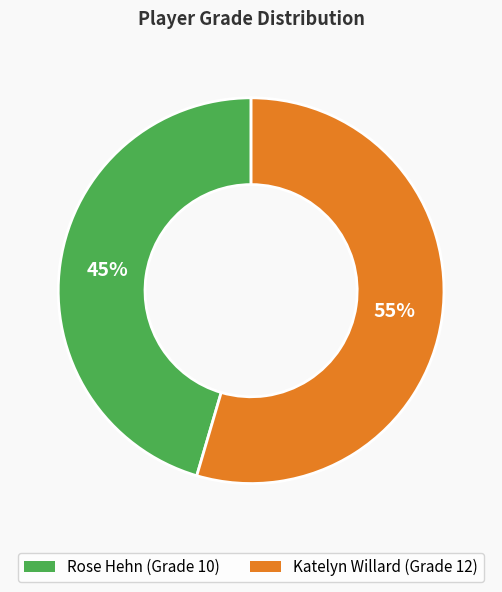

Between Rose Hehn and Katelyn Willard, which is larger?

Katelyn Willard